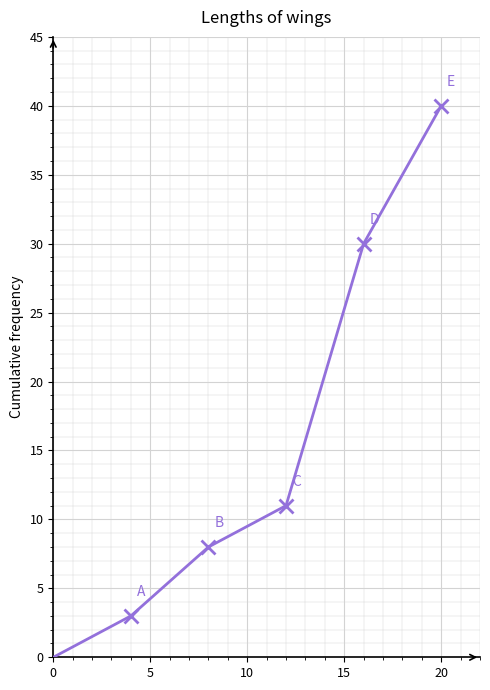

Reading left to right, what are all the values shown in this chart?

0	3	8	11	30	40